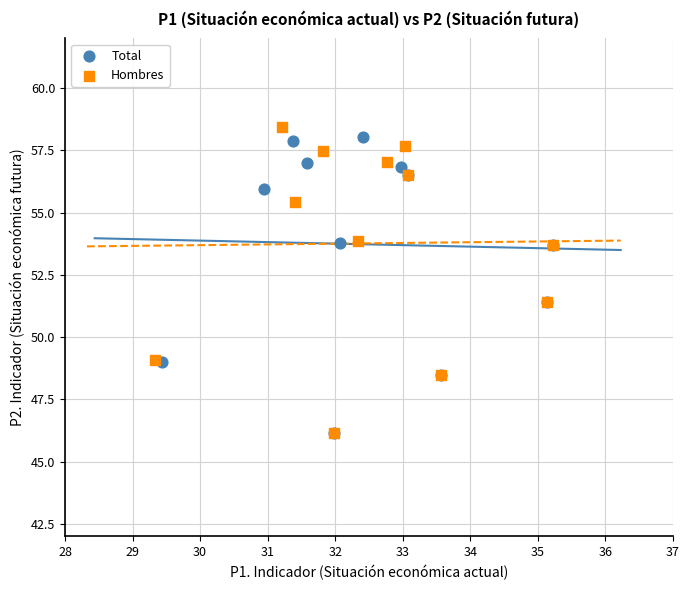

Which series has the widest spread of Y values?

Hombres